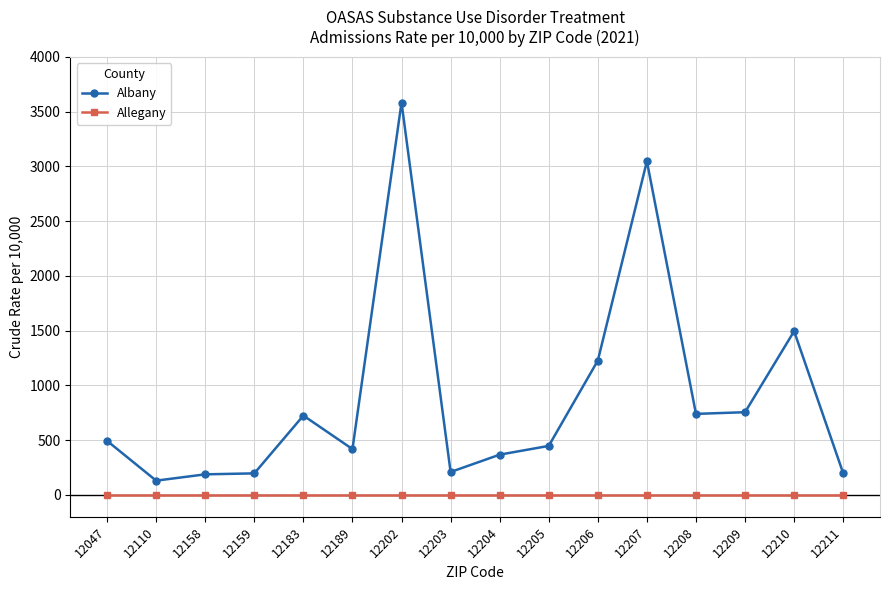

Rank the series by their average value, from lowest to highest.

Allegany, Albany